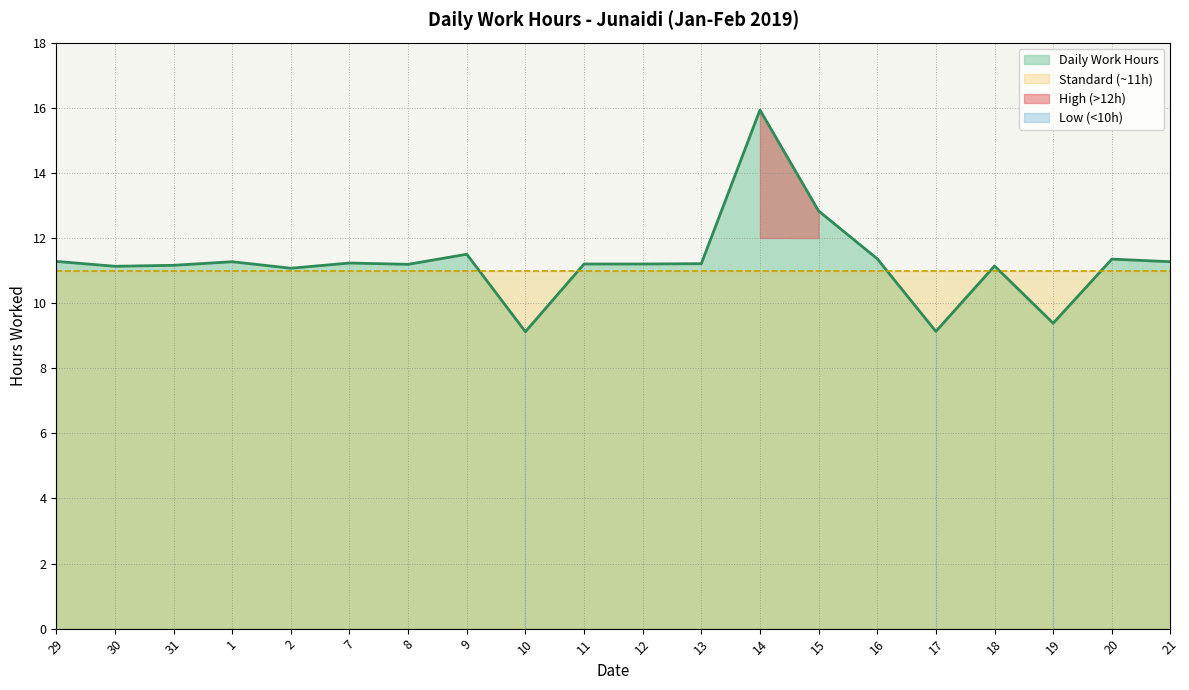

At which label is the value closest to 12?

9